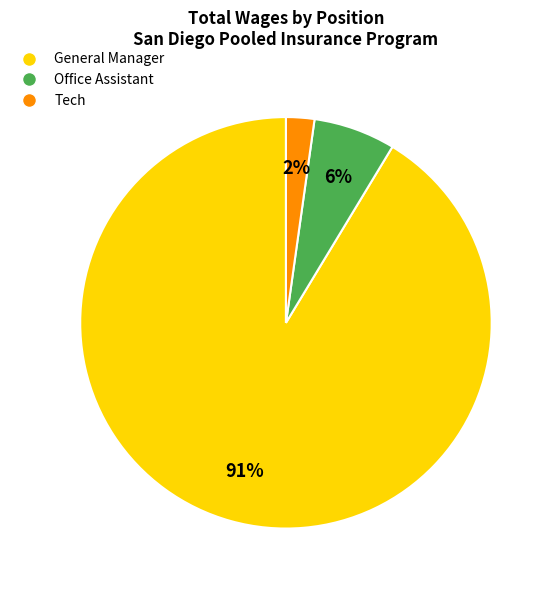

Combined, do General Manager and Office Assistant account for over 50%?

Yes